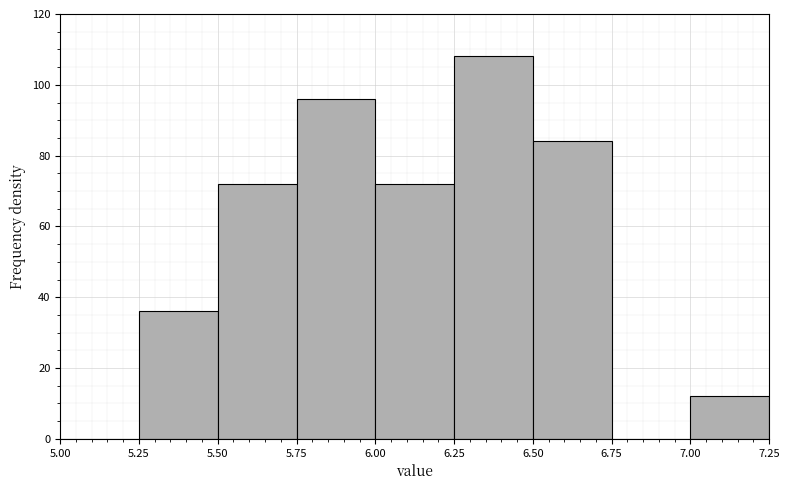

Which range on the x-axis has the tallest bar?

6.25 to 6.50